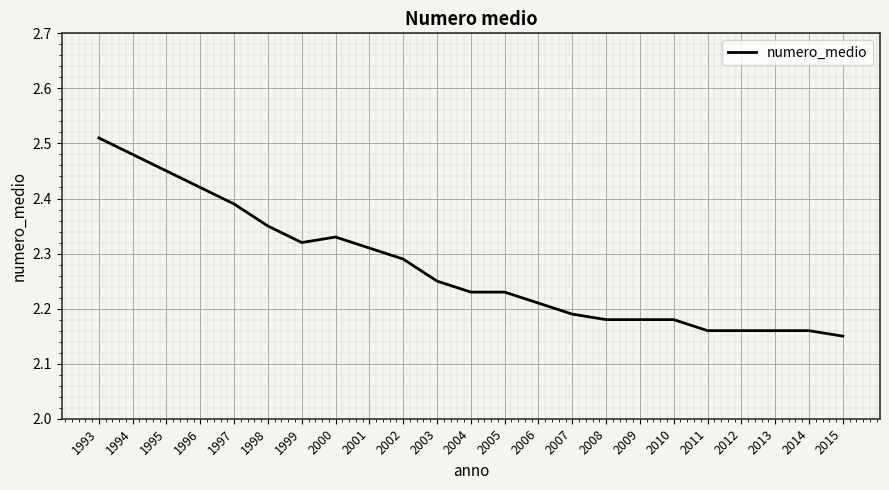

At which label is the value closest to 2?

2015